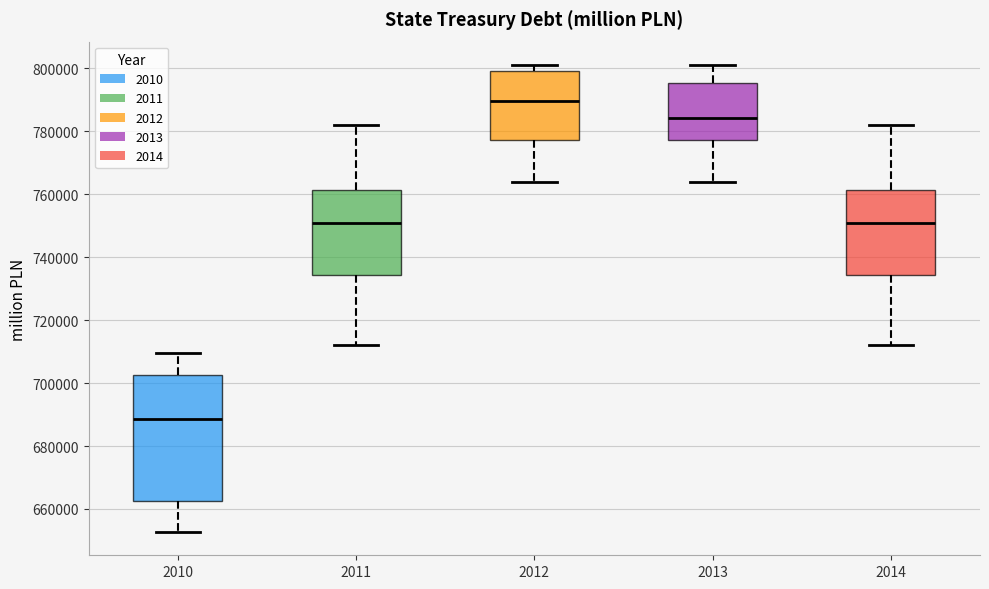

Which box's median line is the lowest?

2010